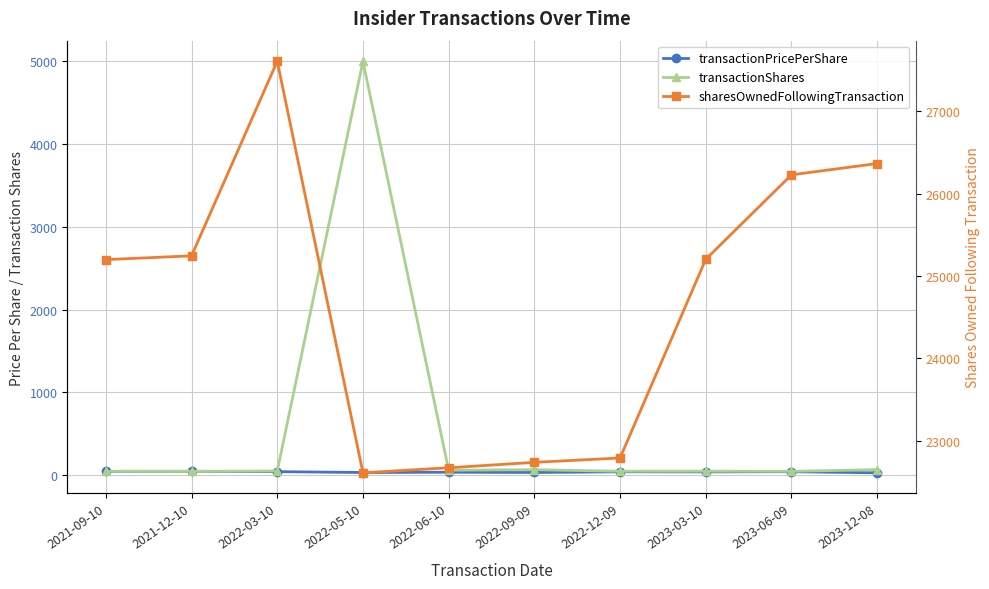

Is the value of transactionPricePerShare at 2022-12-09 greater than the value of sharesOwnedFollowingTransaction at 2023-12-08?

No